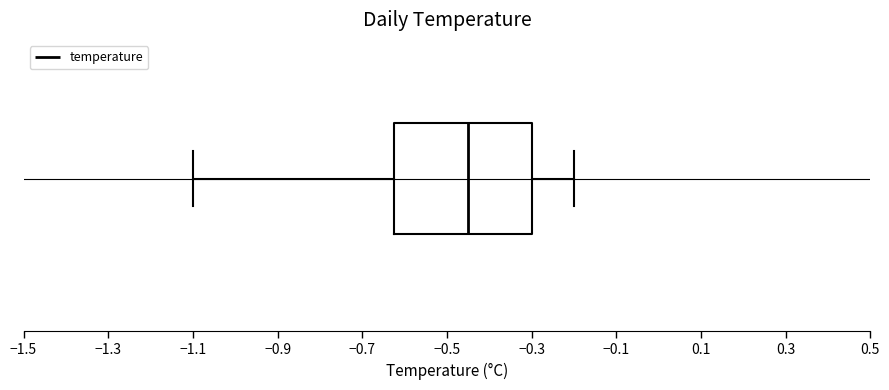

Where is the right edge of the box on the x-axis? The values are not printed on the chart, so give them approximately, as read against the axis.

-0.30